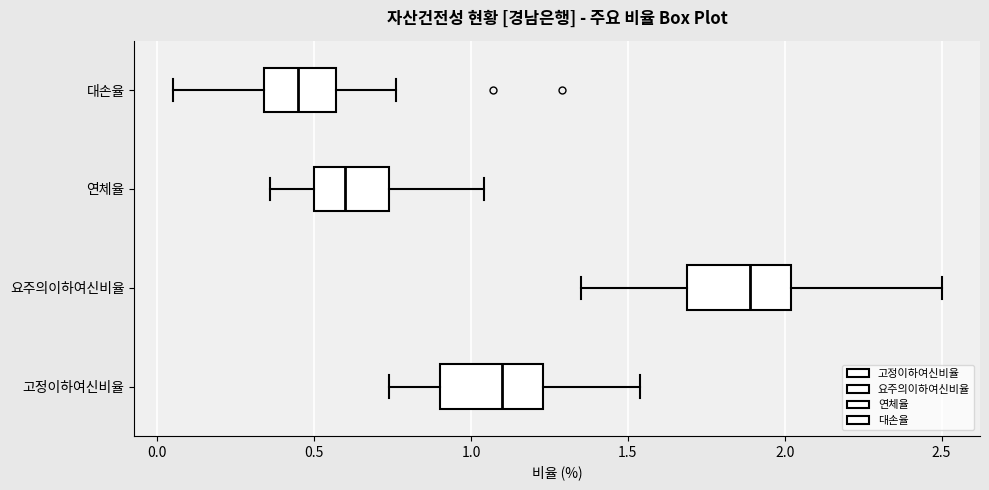

Which box has the furthest to the left median line?

대손율